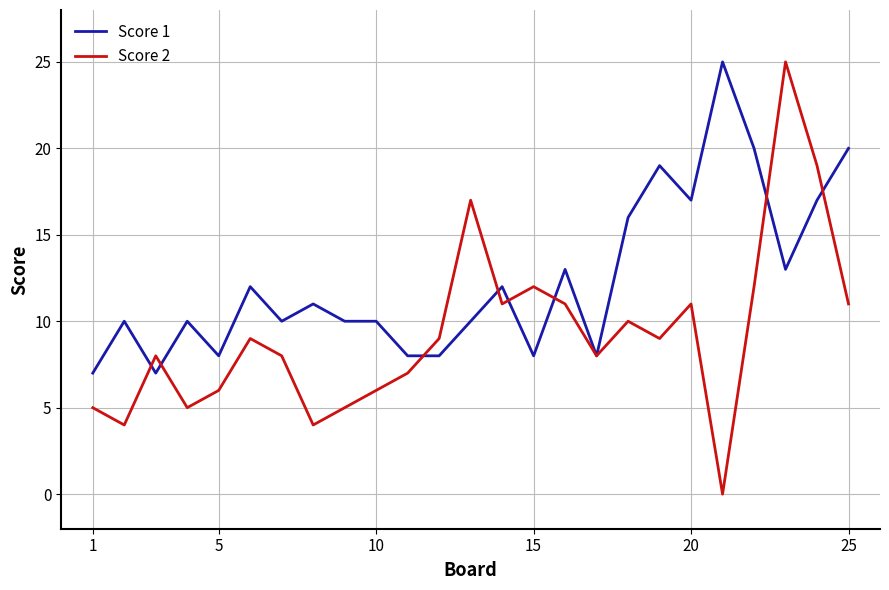

What is the greatest value displayed?

25